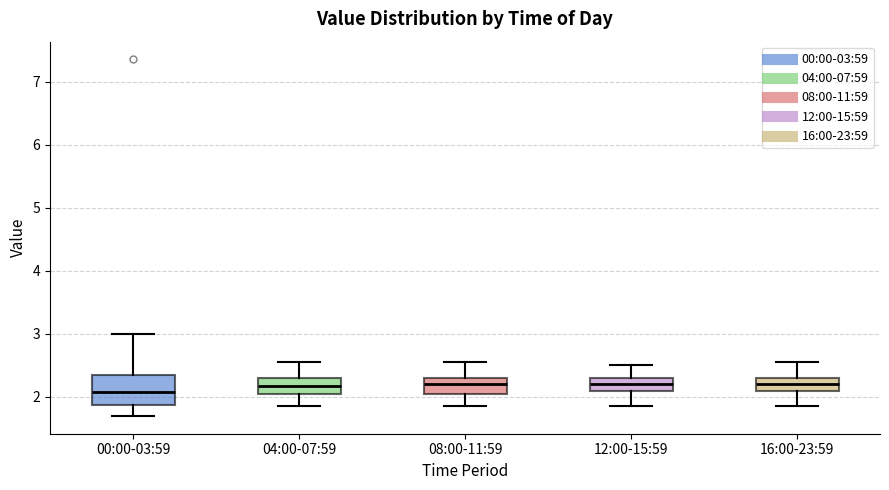

Reading left to right, read every box against the y-axis: the position of its median line, the range the box covers, and the ends of its whiskers. The values are not printed on the chart, so give them approximately, as read against the axis.

00:00-03:59: median 2.1, box 1.9 to 2.3, whiskers 1.7 to 3.0
04:00-07:59: median 2.2, box 2.1 to 2.3, whiskers 1.9 to 2.6
08:00-11:59: median 2.2, box 2.1 to 2.3, whiskers 1.9 to 2.6
12:00-15:59: median 2.2, box 2.1 to 2.3, whiskers 1.9 to 2.5
16:00-23:59: median 2.2, box 2.1 to 2.3, whiskers 1.9 to 2.6